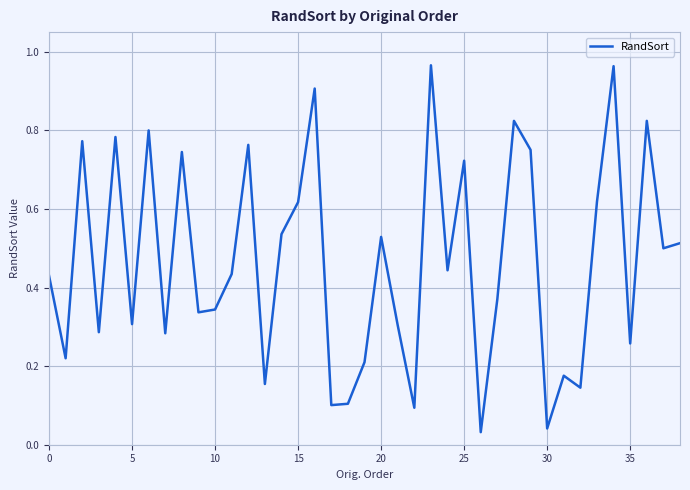

What is the difference between the maximum and minimum values?

0.9